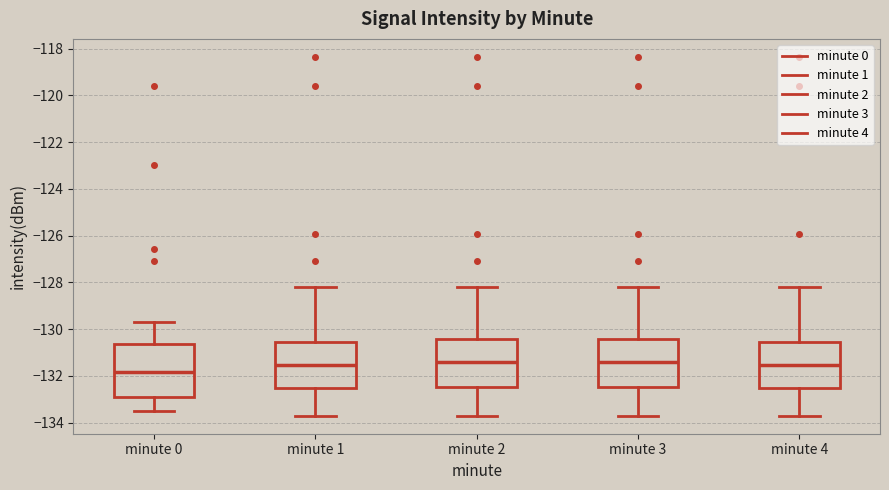

Which box's median line is the lowest?

minute 0